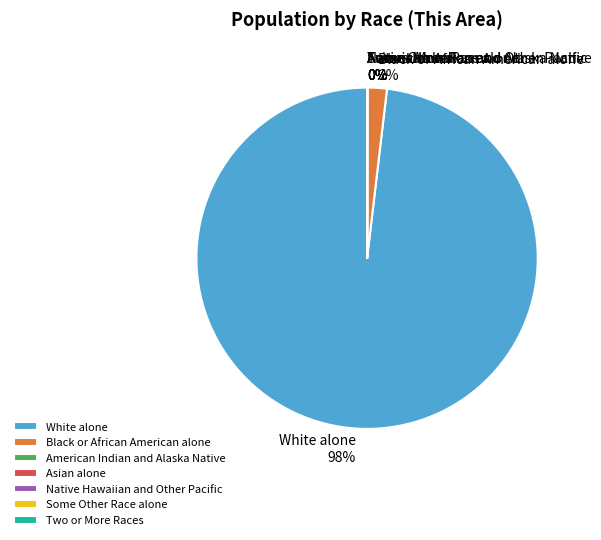

What percentage is the Black or African American alone slice, to the nearest percent?

2%